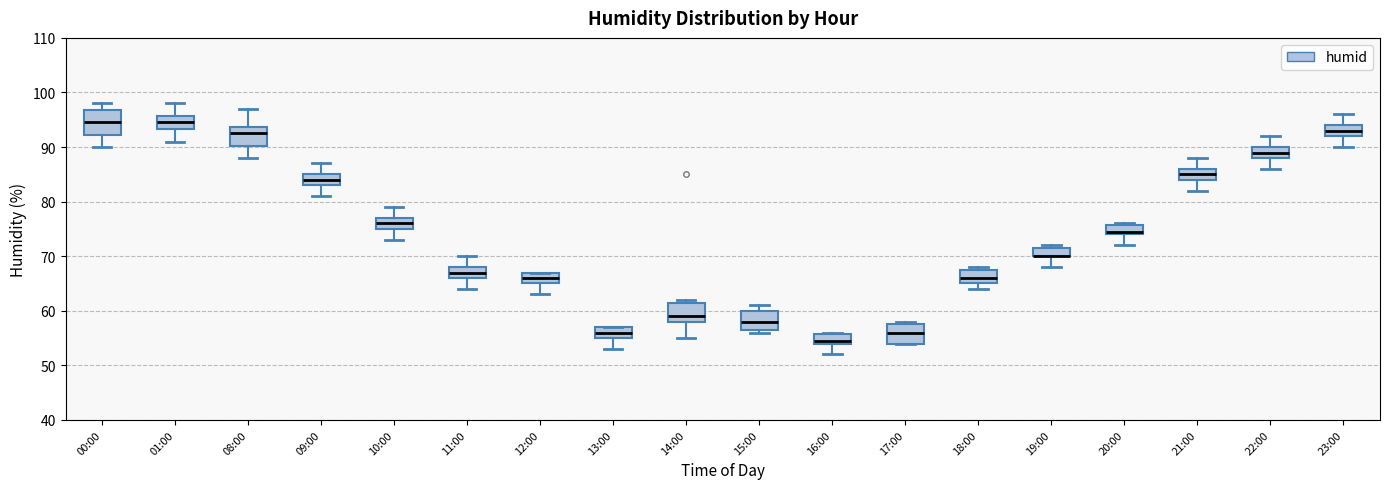

Where is the upper edge of the box for 08:00 on the y-axis? The values are not printed on the chart, so give them approximately, as read against the axis.

94